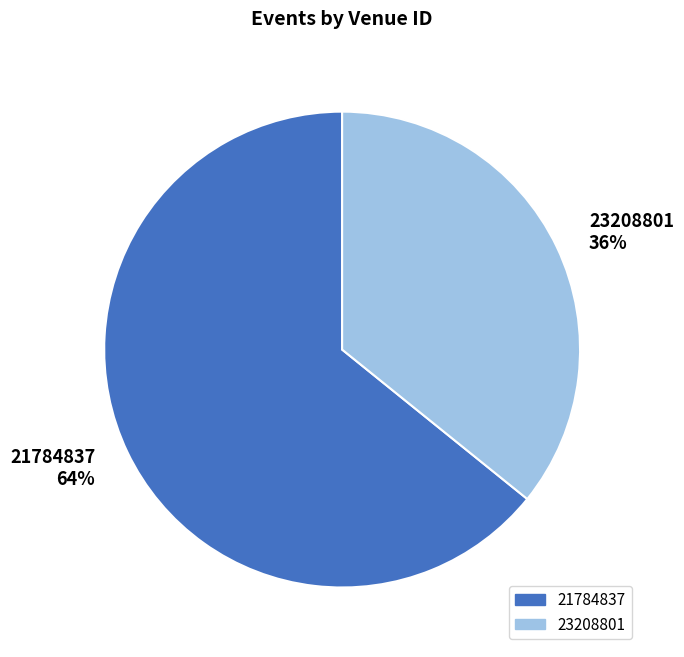

Approximately how many times larger is the value at 21784837 compared to 23208801?

1.8